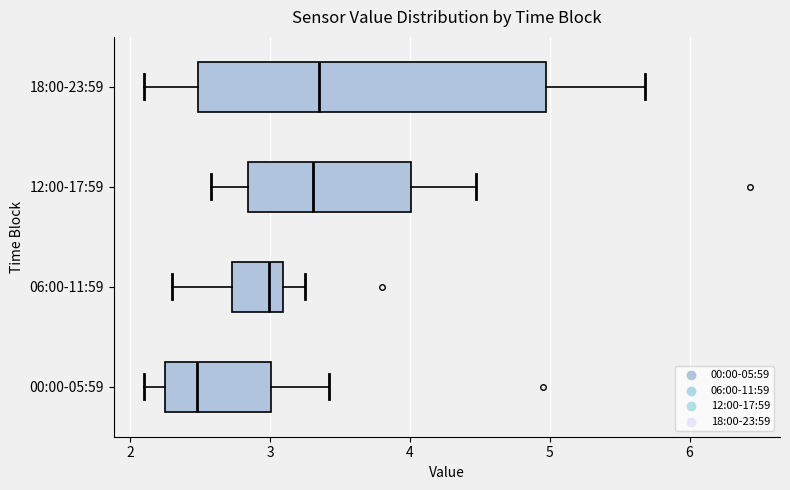

Comparing the boxes themselves (not the whiskers), which one is the widest?

18:00-23:59